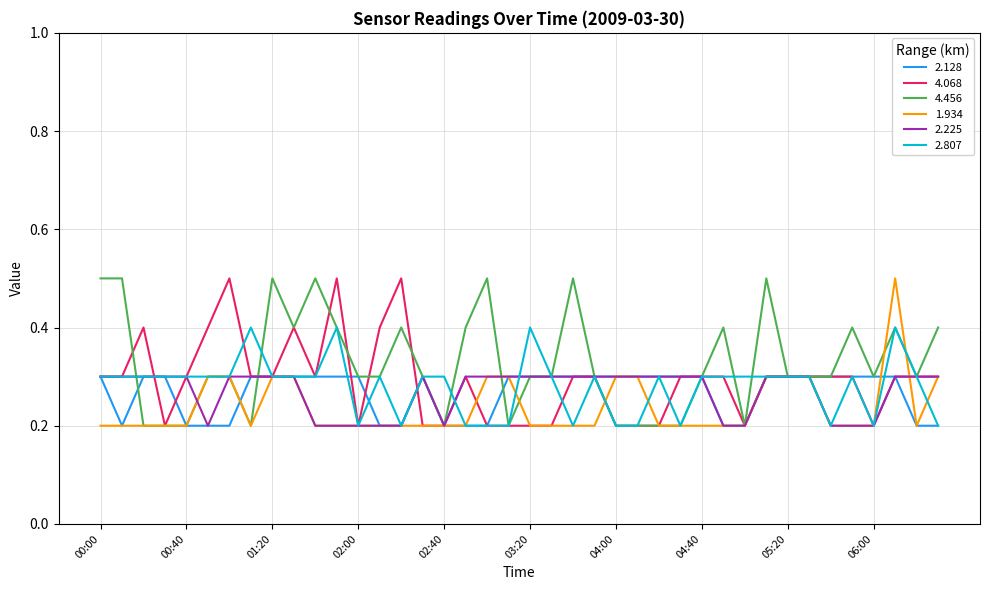

Reading left to right, list all the values displayed in this chart.

2.128: 00:00=0.3	00:10=0.2	00:20=0.3	00:30=0.3	00:40=0.2	00:50=0.2	01:00=0.2	01:10=0.3	01:20=0.3	01:30=0.3	01:40=0.3	01:50=0.3	02:00=0.3	02:10=0.2	02:20=0.2	02:30=0.3	02:40=0.2	02:50=0.2	03:00=0.2	03:10=0.3	03:20=0.3	03:30=0.3	03:40=0.3	03:50=0.3	04:00=0.3	04:10=0.3	04:20=0.3	04:30=0.3	04:40=0.3	04:50=0.2	05:00=0.2	05:10=0.3	05:20=0.3	05:30=0.3	05:40=0.3	05:50=0.3	06:00=0.3	06:10=0.3	06:20=0.2	06:30=0.2
4.068: 00:00=0.3	00:10=0.3	00:20=0.4	00:30=0.2	00:40=0.3	00:50=0.4	01:00=0.5	01:10=0.3	01:20=0.3	01:30=0.4	01:40=0.3	01:50=0.5	02:00=0.2	02:10=0.4	02:20=0.5	02:30=0.2	02:40=0.2	02:50=0.3	03:00=0.2	03:10=0.2	03:20=0.2	03:30=0.2	03:40=0.3	03:50=0.3	04:00=0.2	04:10=0.2	04:20=0.2	04:30=0.3	04:40=0.3	04:50=0.3	05:00=0.2	05:10=0.3	05:20=0.3	05:30=0.3	05:40=0.3	05:50=0.3	06:00=0.2	06:10=0.3	06:20=0.3	06:30=0.3
4.456: 00:00=0.5	00:10=0.5	00:20=0.2	00:30=0.2	00:40=0.2	00:50=0.3	01:00=0.3	01:10=0.2	01:20=0.5	01:30=0.4	01:40=0.5	01:50=0.4	02:00=0.3	02:10=0.3	02:20=0.4	02:30=0.3	02:40=0.2	02:50=0.4	03:00=0.5	03:10=0.2	03:20=0.3	03:30=0.3	03:40=0.5	03:50=0.3	04:00=0.2	04:10=0.2	04:20=0.2	04:30=0.2	04:40=0.3	04:50=0.4	05:00=0.2	05:10=0.5	05:20=0.3	05:30=0.3	05:40=0.3	05:50=0.4	06:00=0.3	06:10=0.4	06:20=0.3	06:30=0.4
1.934: 00:00=0.2	00:10=0.2	00:20=0.2	00:30=0.2	00:40=0.2	00:50=0.3	01:00=0.3	01:10=0.2	01:20=0.3	01:30=0.3	01:40=0.2	01:50=0.2	02:00=0.2	02:10=0.2	02:20=0.2	02:30=0.2	02:40=0.2	02:50=0.2	03:00=0.3	03:10=0.3	03:20=0.2	03:30=0.2	03:40=0.2	03:50=0.2	04:00=0.3	04:10=0.3	04:20=0.2	04:30=0.2	04:40=0.2	04:50=0.2	05:00=0.2	05:10=0.3	05:20=0.3	05:30=0.3	05:40=0.2	05:50=0.2	06:00=0.2	06:10=0.5	06:20=0.2	06:30=0.3
2.225: 00:00=0.3	00:10=0.3	00:20=0.3	00:30=0.3	00:40=0.3	00:50=0.2	01:00=0.3	01:10=0.3	01:20=0.3	01:30=0.3	01:40=0.2	01:50=0.2	02:00=0.2	02:10=0.2	02:20=0.2	02:30=0.3	02:40=0.2	02:50=0.3	03:00=0.3	03:10=0.3	03:20=0.3	03:30=0.3	03:40=0.3	03:50=0.3	04:00=0.3	04:10=0.3	04:20=0.3	04:30=0.3	04:40=0.3	04:50=0.2	05:00=0.2	05:10=0.3	05:20=0.3	05:30=0.3	05:40=0.2	05:50=0.2	06:00=0.2	06:10=0.3	06:20=0.3	06:30=0.3
2.807: 00:00=0.3	00:10=0.3	00:20=0.3	00:30=0.3	00:40=0.3	00:50=0.3	01:00=0.3	01:10=0.4	01:20=0.3	01:30=0.3	01:40=0.3	01:50=0.4	02:00=0.2	02:10=0.3	02:20=0.2	02:30=0.3	02:40=0.3	02:50=0.2	03:00=0.2	03:10=0.2	03:20=0.4	03:30=0.3	03:40=0.2	03:50=0.3	04:00=0.2	04:10=0.2	04:20=0.3	04:30=0.2	04:40=0.3	04:50=0.3	05:00=0.3	05:10=0.3	05:20=0.3	05:30=0.3	05:40=0.2	05:50=0.3	06:00=0.2	06:10=0.4	06:20=0.3	06:30=0.2